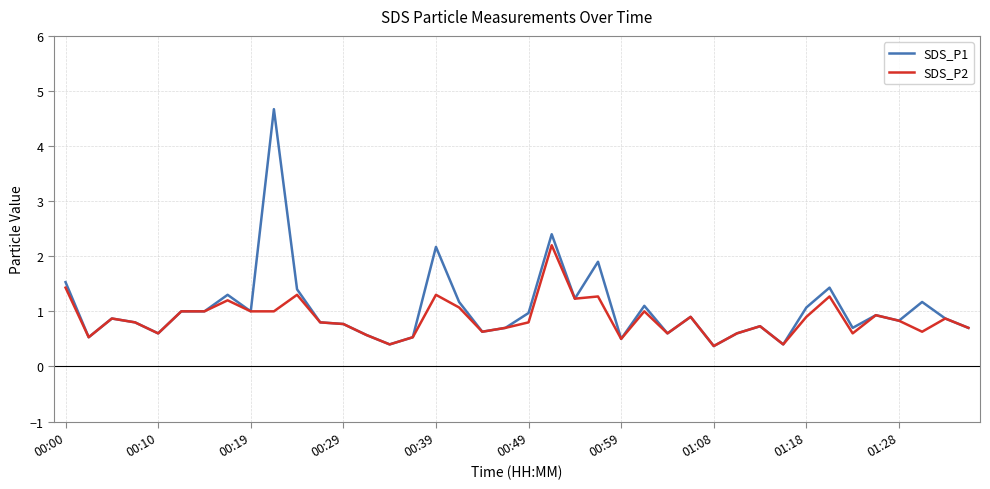

Which series has the largest range (max minus min)?

SDS_P1